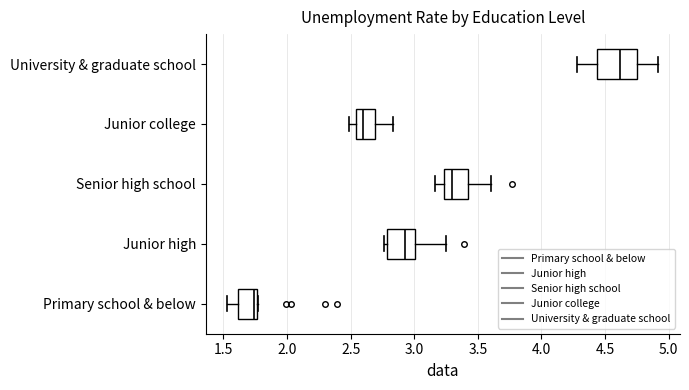

Where is the right edge of the box for University & graduate school on the x-axis? The values are not printed on the chart, so give them approximately, as read against the axis.

4.75